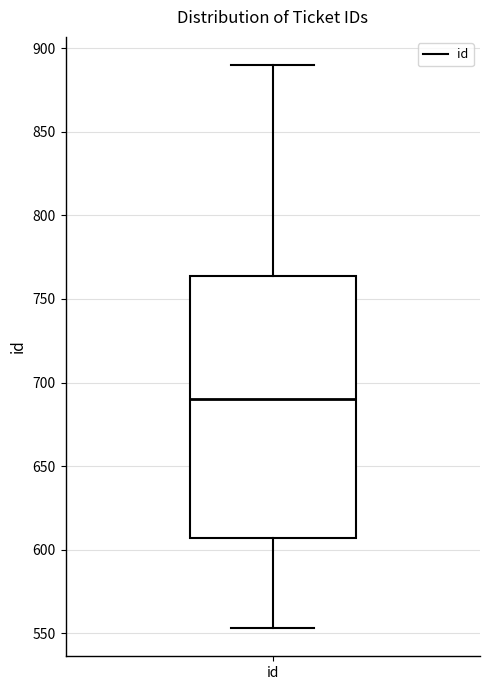

Transcribe this box plot: give where the median line is, the range the box spans, and where the two whiskers end, as read against the y-axis. The values are not printed on the chart, so give them approximately, as read against the axis.

median 690, box 605 to 765, whiskers 555 to 890